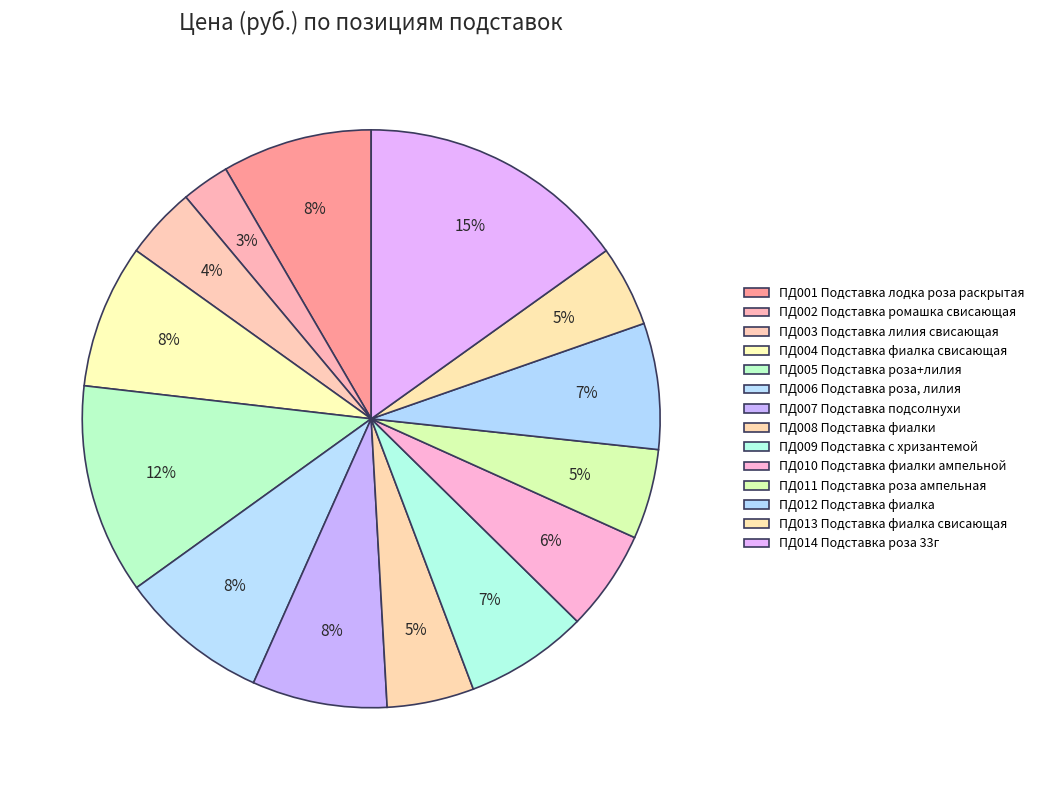

Rank the categories by value from highest to lowest.

ПД014 Подставка роза 33г, ПД005 Подставка роза+лилия, ПД001 Подставка лодка роза раскрытая, ПД006 Подставка роза, лилия, ПД004 Подставка фиалка свисающая, ПД007 Подставка подсолнухи, ПД012 Подставка фиалка, ПД009 Подставка с хризантемой, ПД010 Подставка фиалки ампельной, ПД011 Подставка роза ампельная, ПД008 Подставка фиалки, ПД013 Подставка фиалка свисающая, ПД003 Подставка лилия свисающая, ПД002 Подставка ромашка свисающая